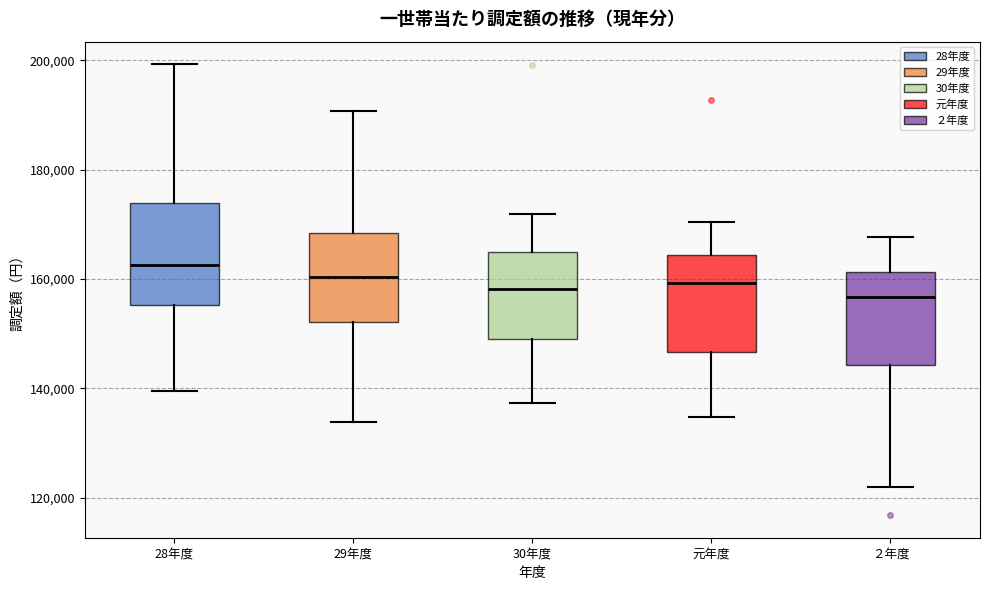

Reading left to right, read every box against the y-axis: the position of its median line, the range the box covers, and the ends of its whiskers. The values are not printed on the chart, so give them approximately, as read against the axis.

28年度: median 162000, box 156000 to 174000, whiskers 140000 to 200000
29年度: median 160000, box 152000 to 168000, whiskers 134000 to 190000
30年度: median 158000, box 150000 to 164000, whiskers 138000 to 172000
元年度: median 160000, box 146000 to 164000, whiskers 134000 to 170000
２年度: median 156000, box 144000 to 162000, whiskers 122000 to 168000